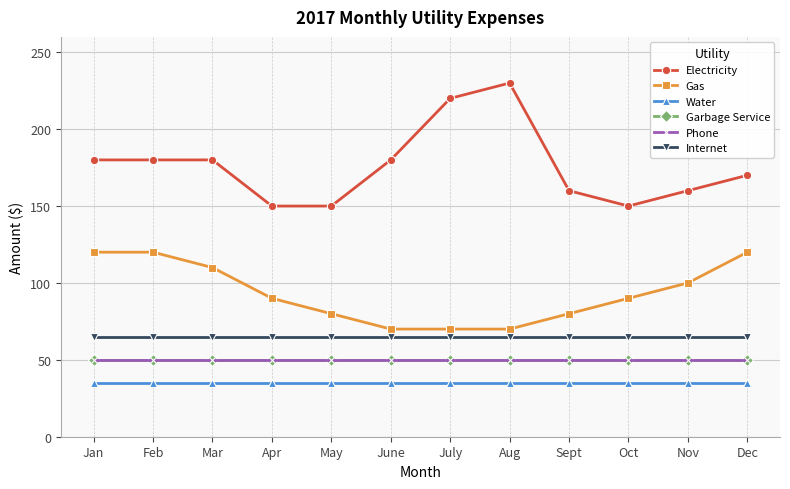

Does the chart have visible grid lines?

Yes